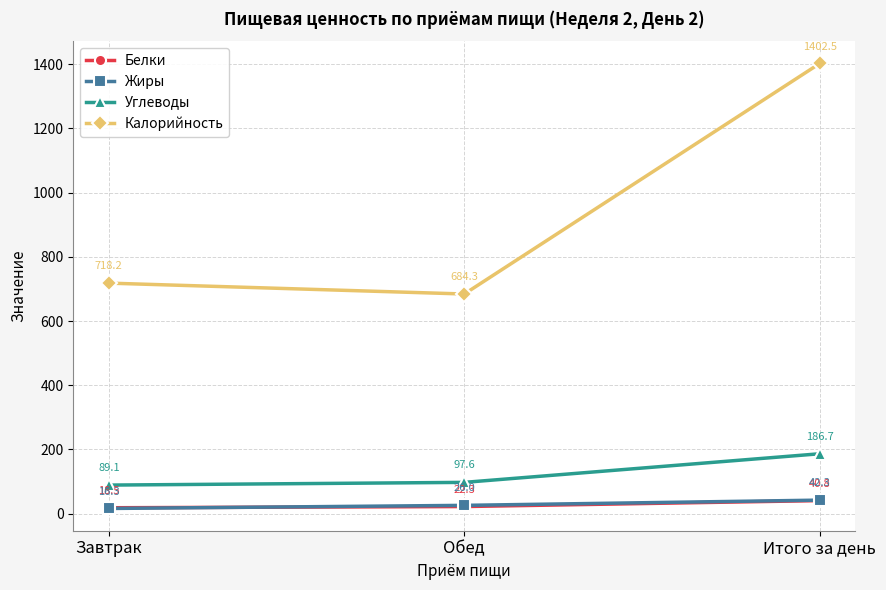

Which series has the widest spread of values?

Калорийность